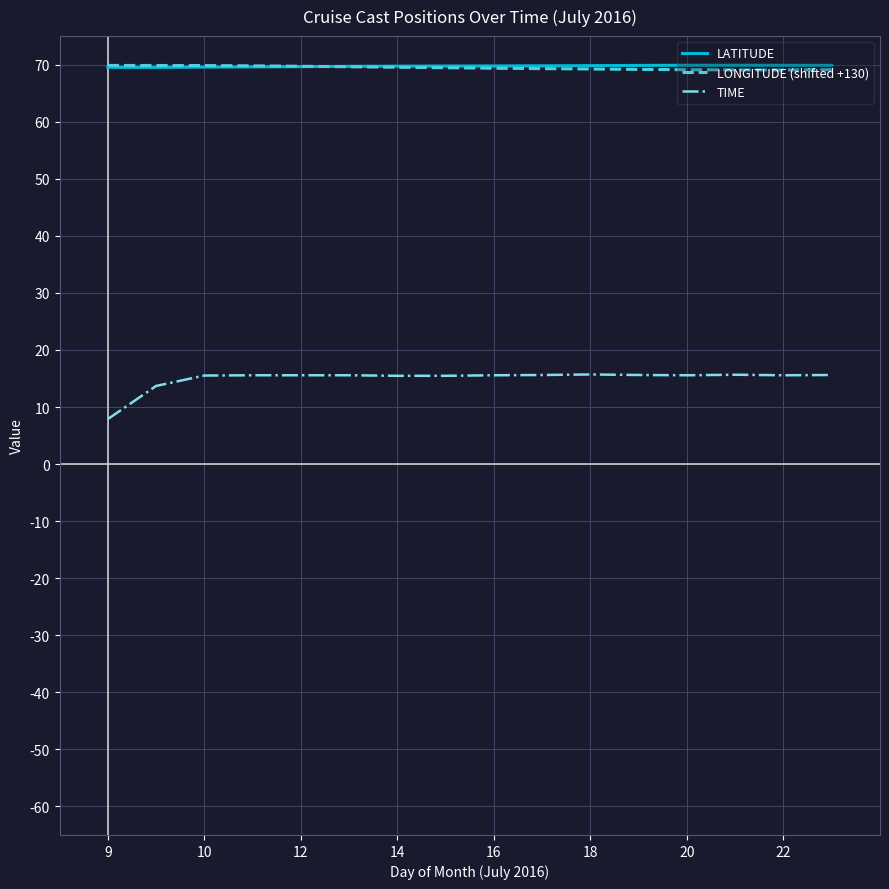

True or false: TIME and LONGITUDE (shifted +130) cross at least once.

False